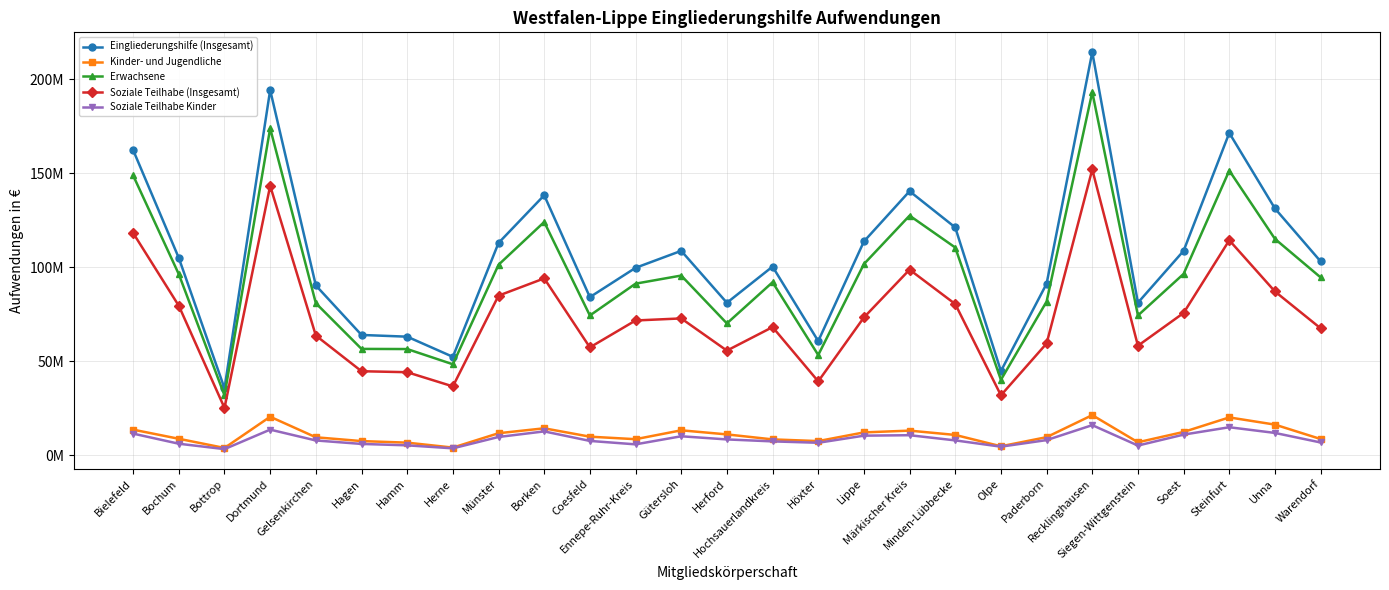

Which series has the largest range (max minus min)?

Eingliederungshilfe (Insgesamt)